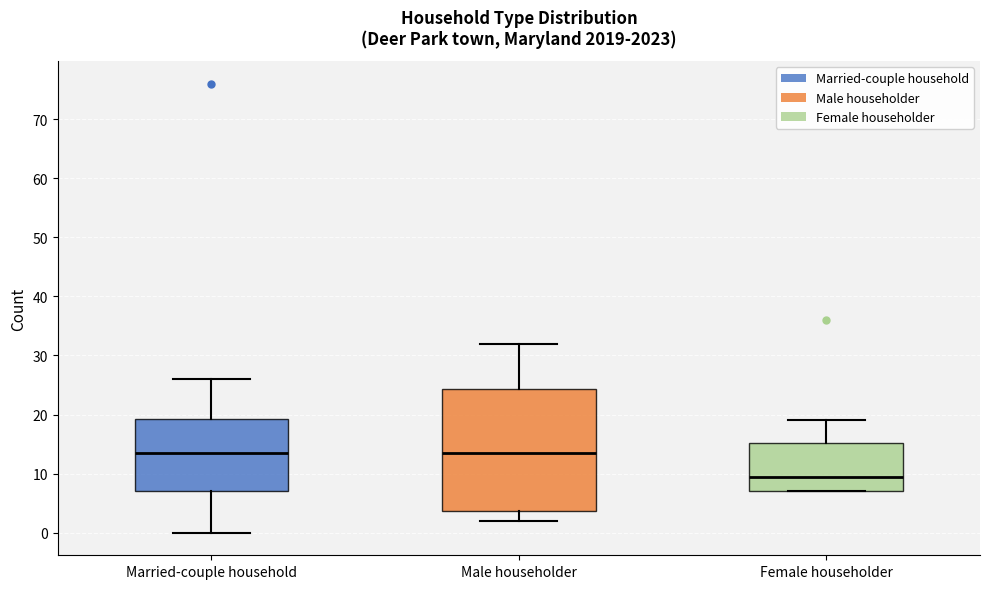

Comparing the boxes themselves (not the whiskers), which one is the tallest?

Male householder